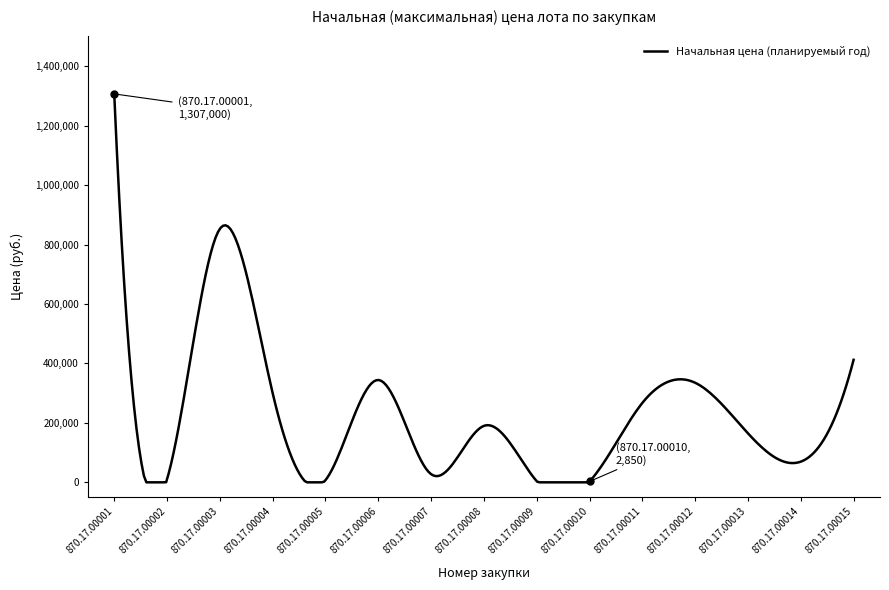

What is the difference between the maximum and minimum values?

1307000.0